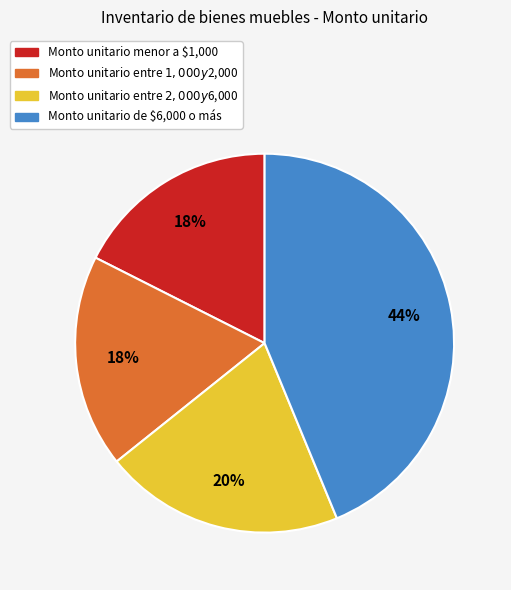

To the nearest percent, what is the average slice percentage?

25%